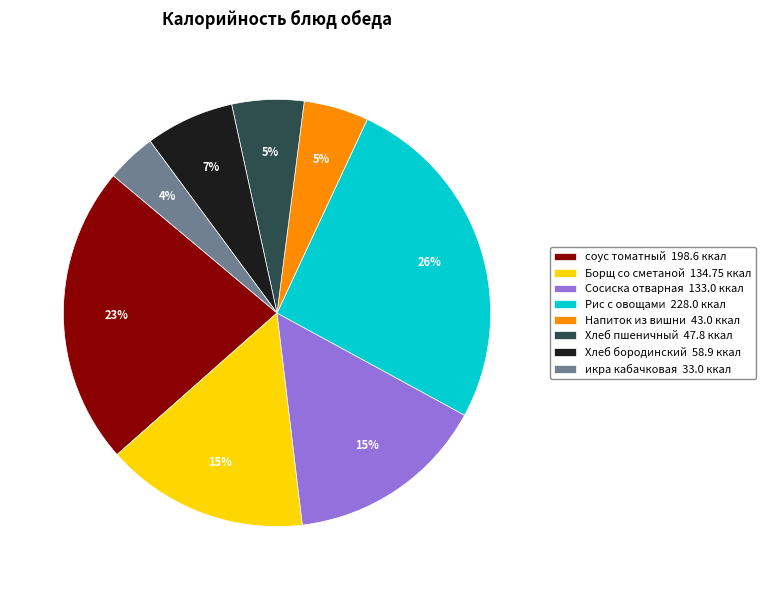

Which category has the smallest portion of the pie?

икра кабачковая